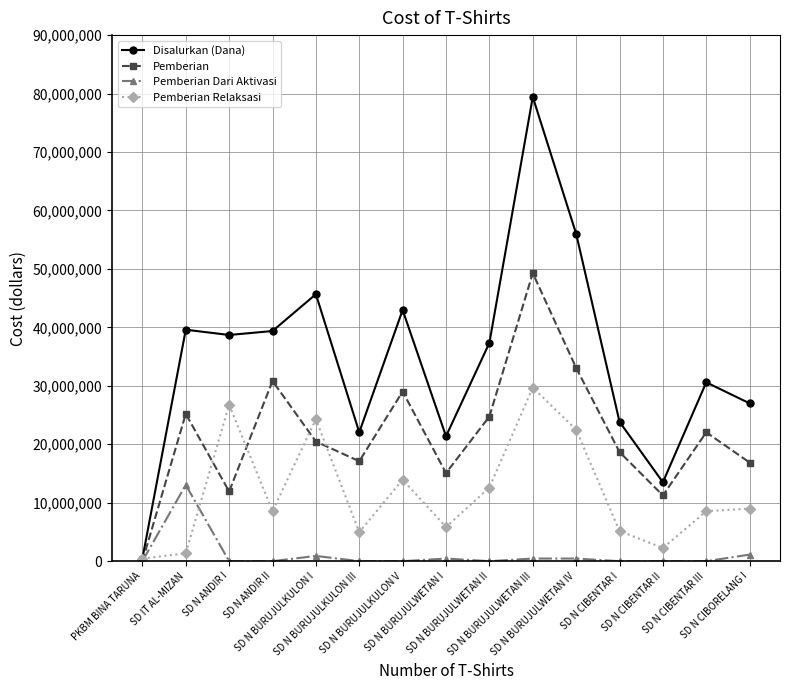

What is the minimum value for Disalurkan (Dana)?

450000